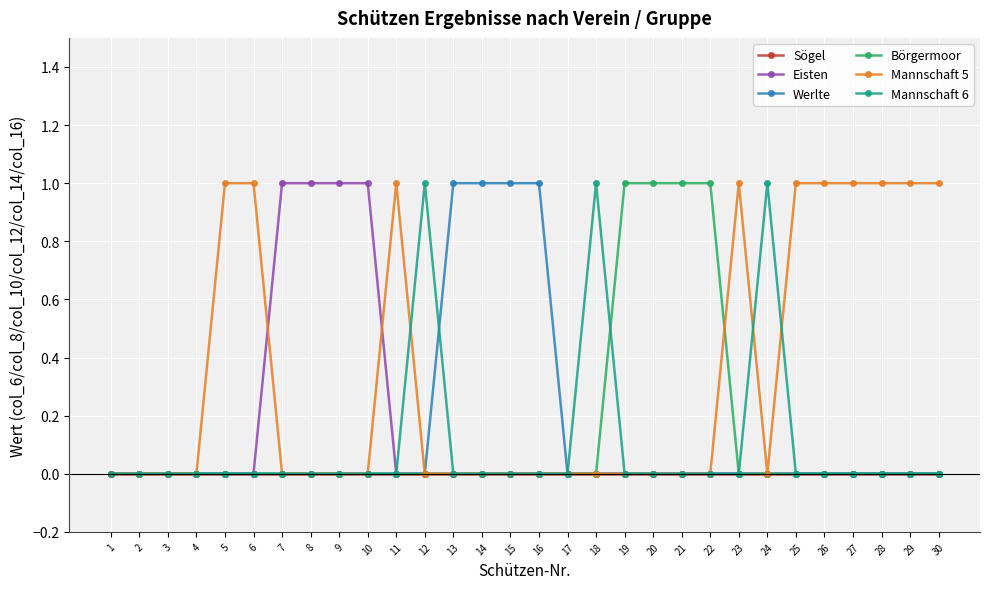

True or false: Eisten has a value of 0 at 3.

True